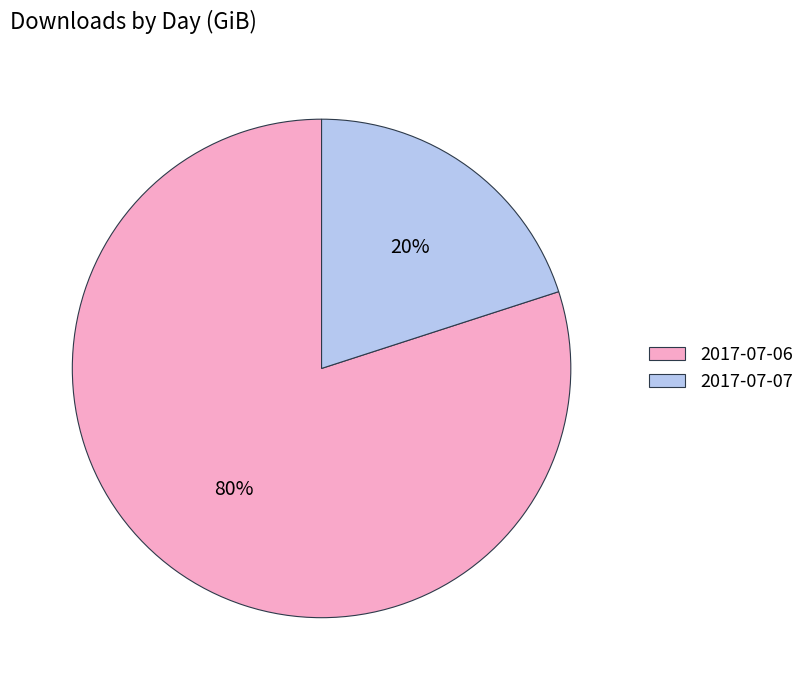

To the nearest percent, what is the difference between the 2017-07-07 and 2017-07-06 slice percentages?

60%